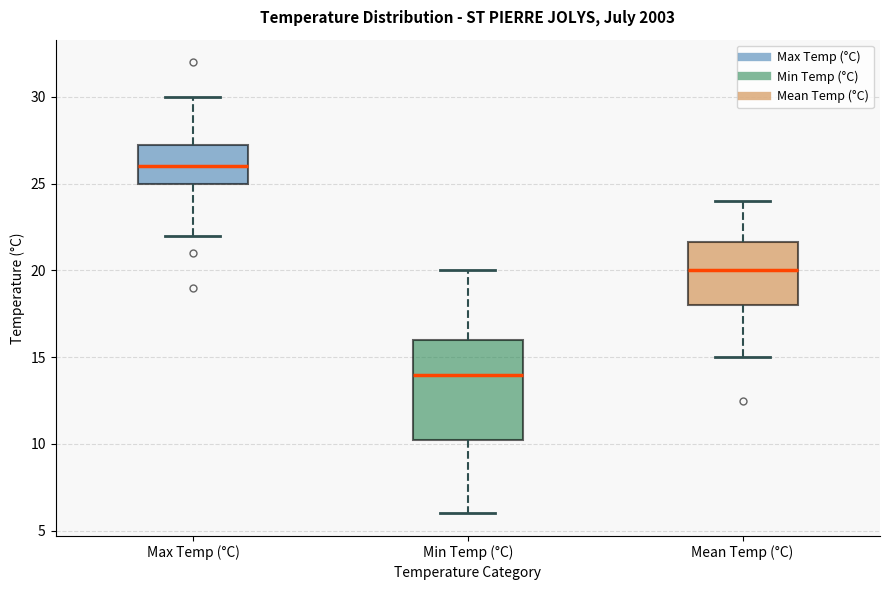

Which box is the tallest, from its lower edge to its upper edge?

Min Temp (°C)